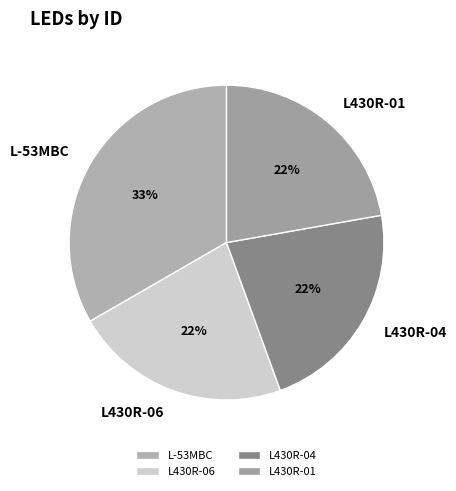

The L430R-04 slice represents 8% of the pie. True or false?

False